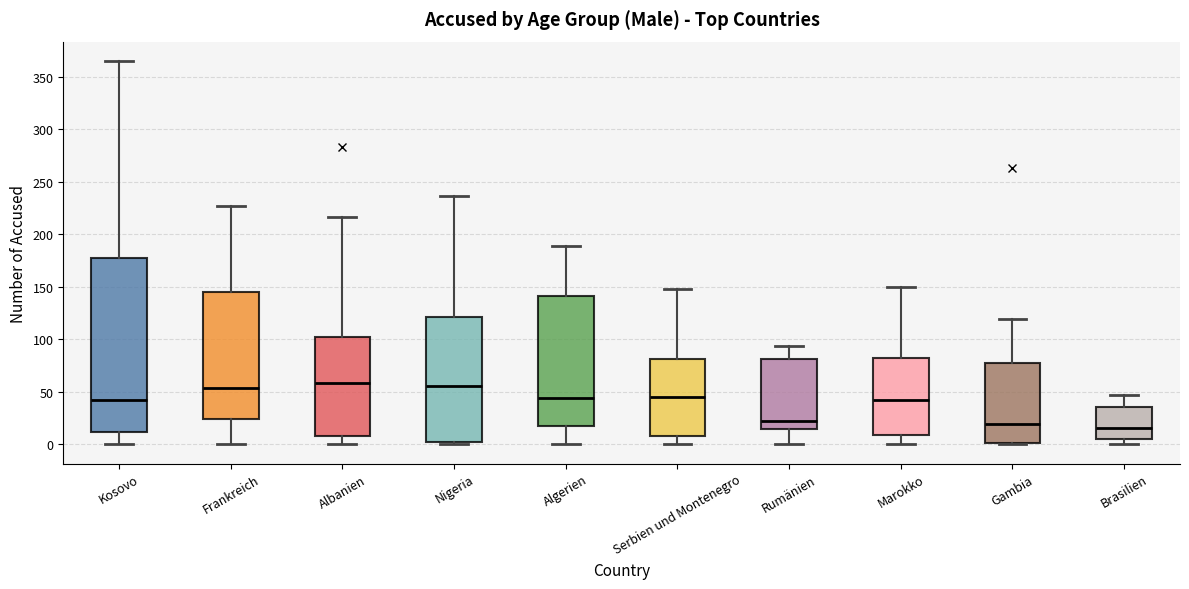

Where is the upper edge of the box for Brasilien on the y-axis? The values are not printed on the chart, so give them approximately, as read against the axis.

35